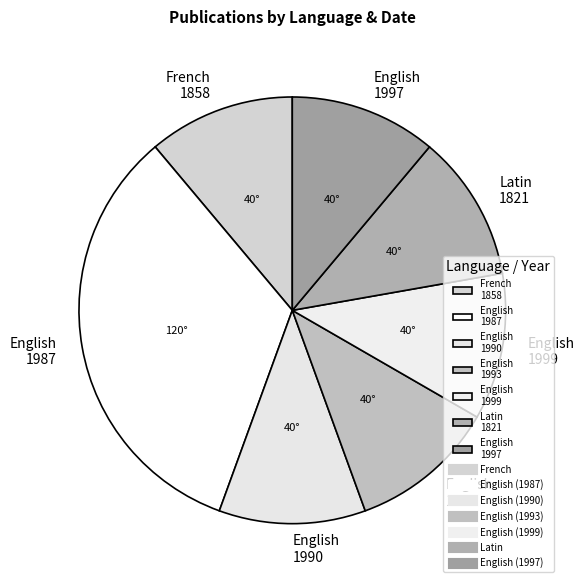

How many slices are in this pie chart?

7